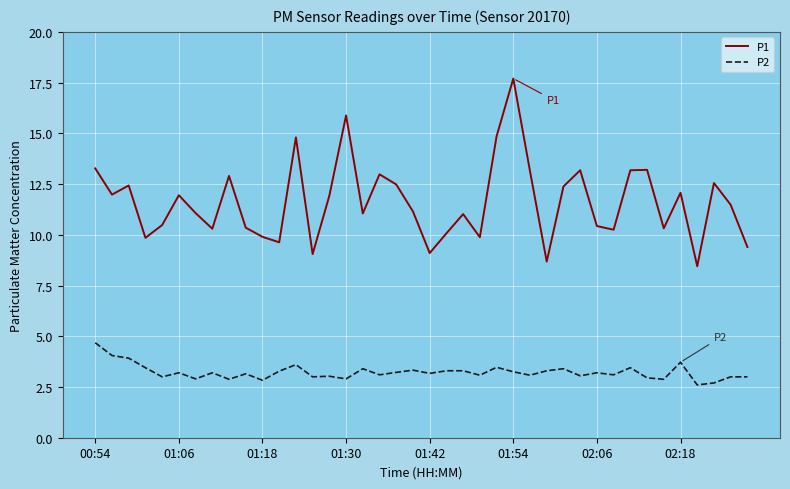

Which series has the widest spread of values?

P1